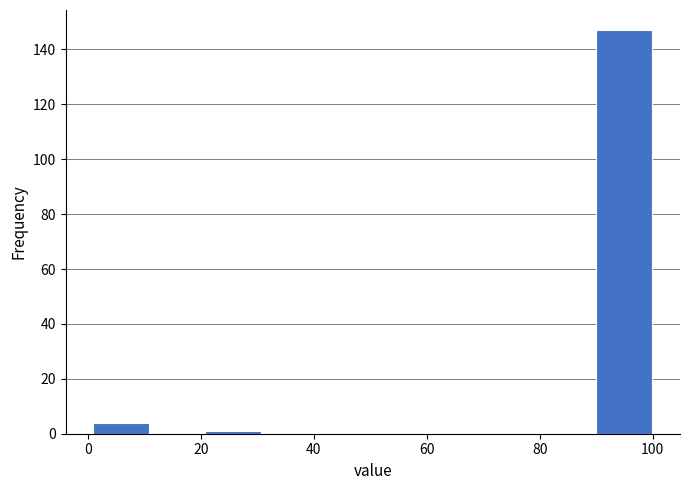

Reading left to right, transcribe this chart: for each bar, give the range it covers on the x-axis and its height. Neither the bar edges nor the heights are printed on the chart, so give them approximately, as read against the axes.

2 to 10: 4
10 to 20: 0
20 to 30: under 2
30 to 40: 0
40 to 50: 0
50 to 60: 0
60 to 70: 0
70 to 80: 0
80 to 90: 0
90 to 100: 148